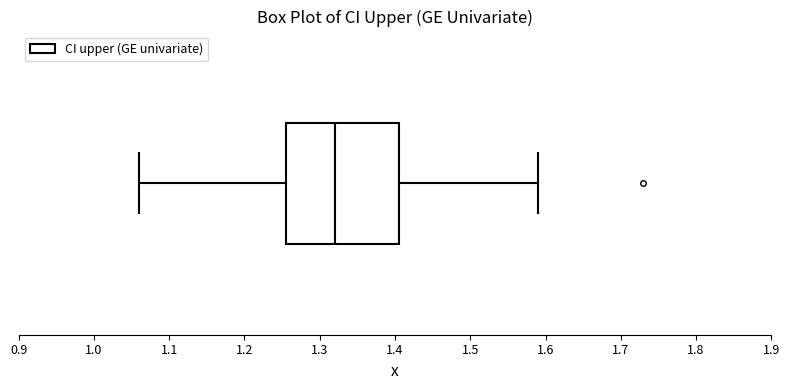

Transcribe this box plot: give where the median line is, the range the box spans, and where the two whiskers end, as read against the x-axis. The values are not printed on the chart, so give them approximately, as read against the axis.

median 1.32, box 1.26 to 1.41, whiskers 1.06 to 1.59